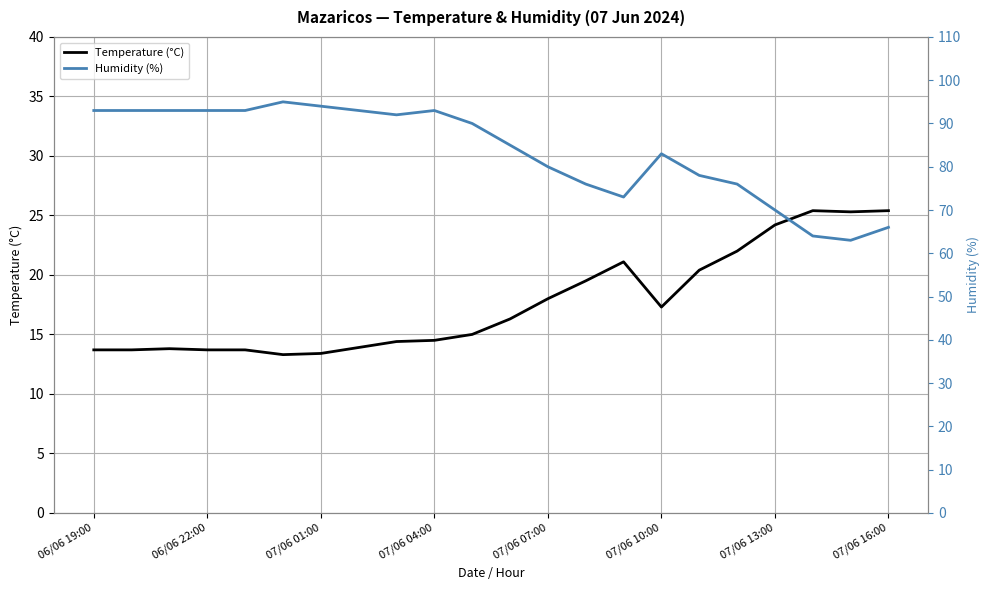

True or false: Temperature (°C) has a value of 17.9 at 06/06 19:00.

False